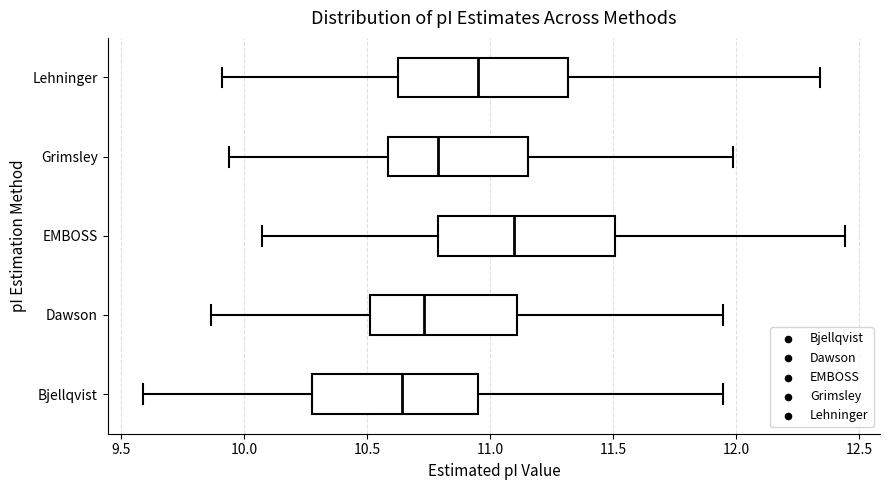

Where does the median line of the box for Dawson sit on the x-axis? The values are not printed on the chart, so give them approximately, as read against the axis.

10.75